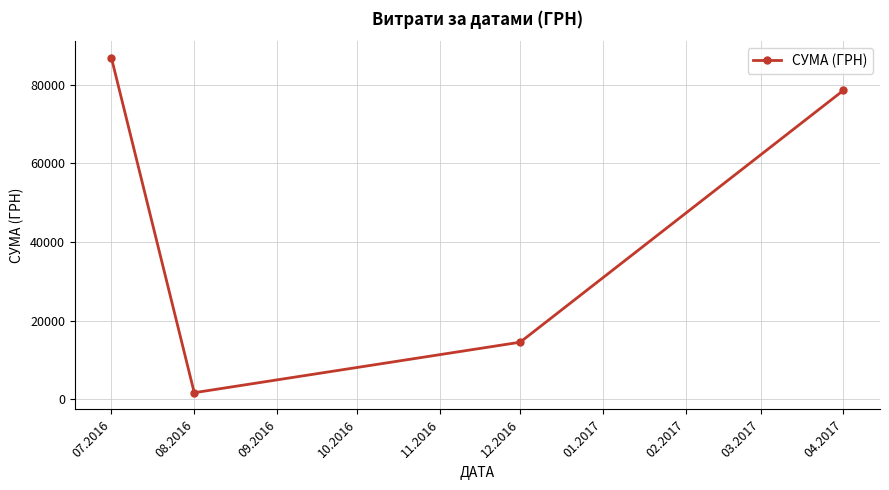

Which label corresponds to the largest value in the chart?

07.2016